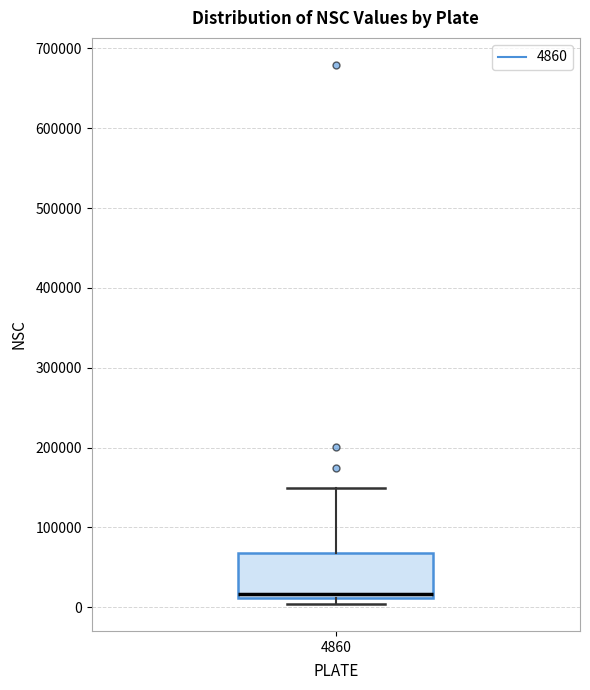

Transcribe this box plot: give where the median line is, the range the box spans, and where the two whiskers end, as read against the y-axis. The values are not printed on the chart, so give them approximately, as read against the axis.

median 20000, box 10000 to 70000, whiskers 0 to 150000